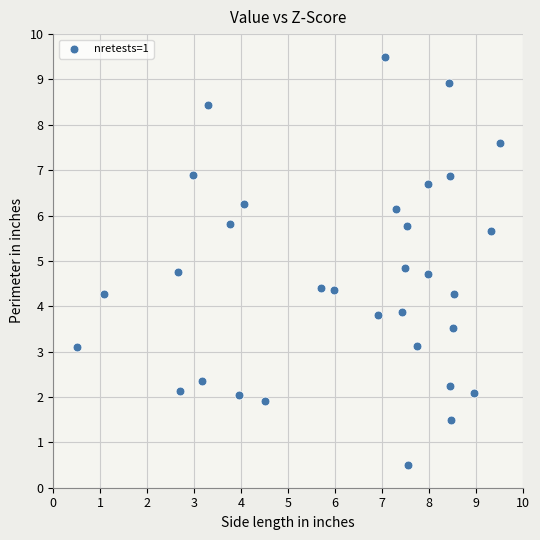

What is the range of Y values (max minus min)?

9.0